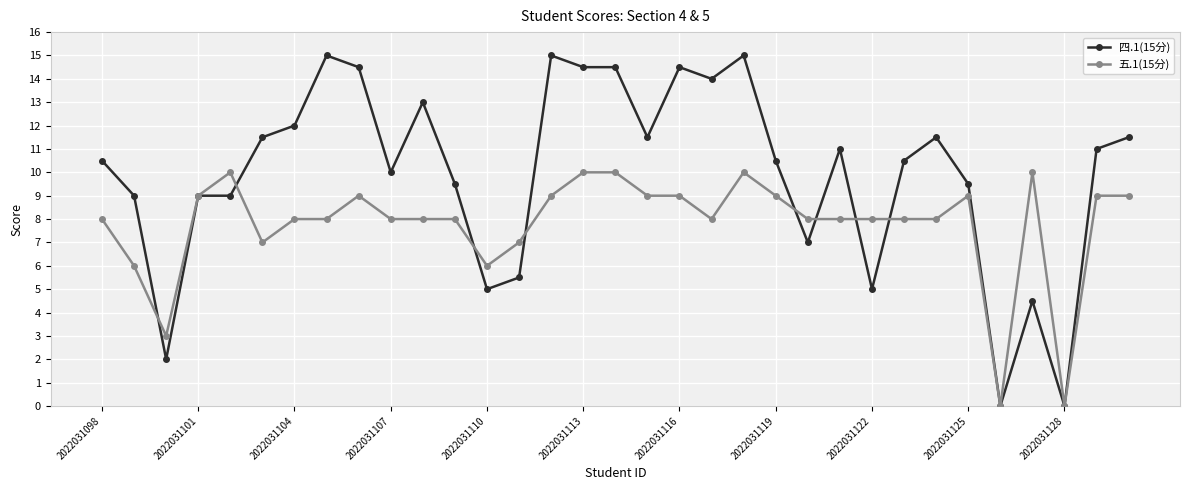

How many lines are shown in the chart?

2